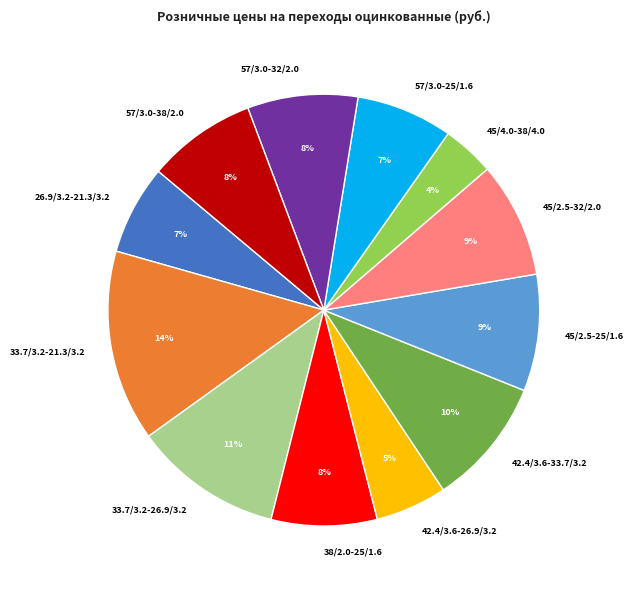

To the nearest percent, what portion does 45/2.5-25/1.6 represent?

9%